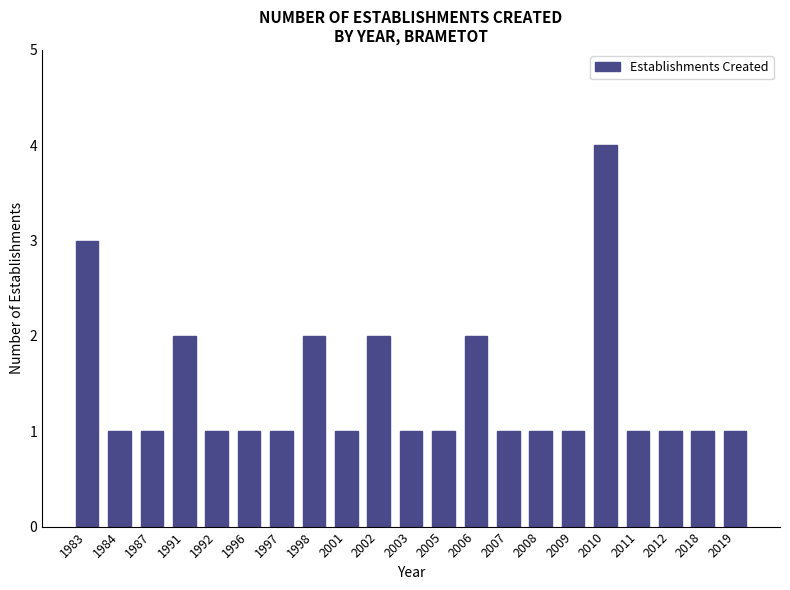

Reading left to right, extract all data points from this chart.

1983=3	1984=1	1987=1	1991=2	1992=1	1996=1	1997=1	1998=2	2001=1	2002=2	2003=1	2005=1	2006=2	2007=1	2008=1	2009=1	2010=4	2011=1	2012=1	2018=1	2019=1